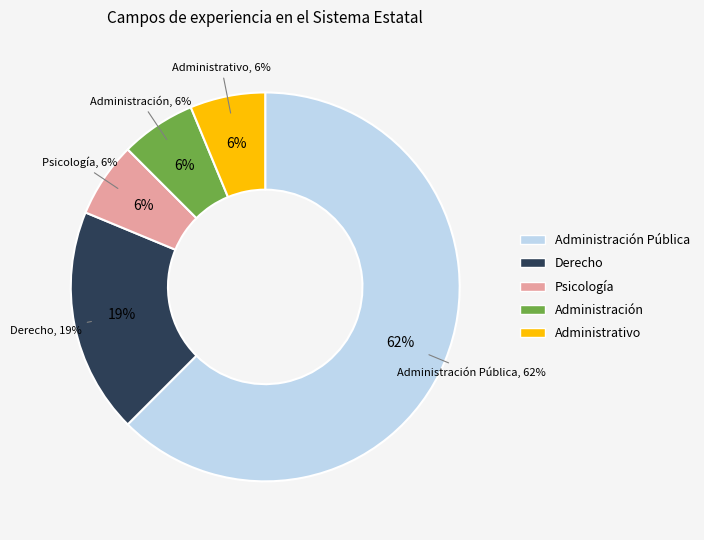

Does any single category account for the majority?

Yes